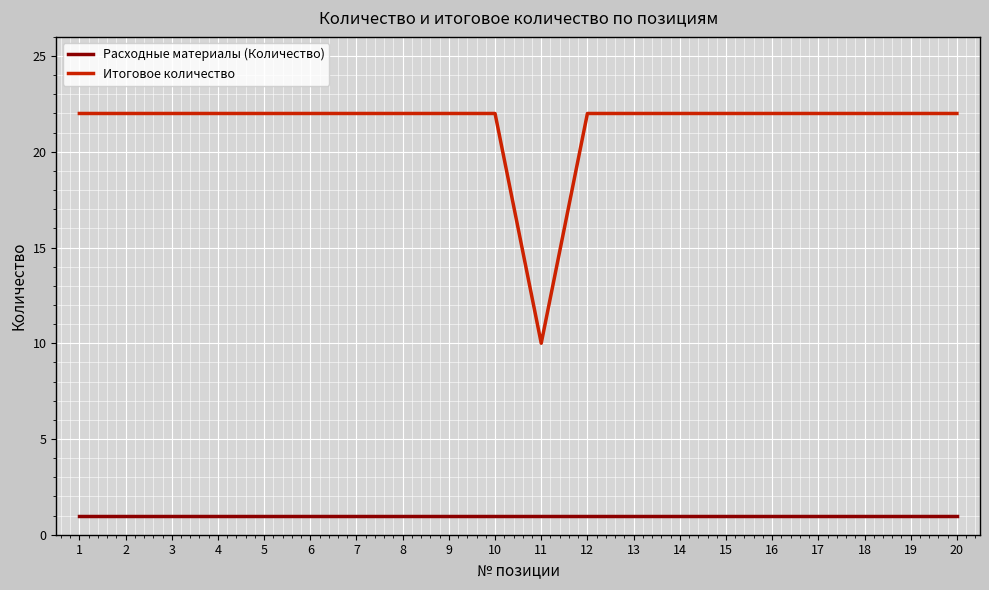

Reading left to right, transcribe all the data shown in this chart.

Расходные материалы (Количество): 1=1	2=1	3=1	4=1	5=1	6=1	7=1	8=1	9=1	10=1	11=1	12=1	13=1	14=1	15=1	16=1	17=1	18=1	19=1	20=1
Итоговое количество: 1=22	2=22	3=22	4=22	5=22	6=22	7=22	8=22	9=22	10=22	11=10	12=22	13=22	14=22	15=22	16=22	17=22	18=22	19=22	20=22